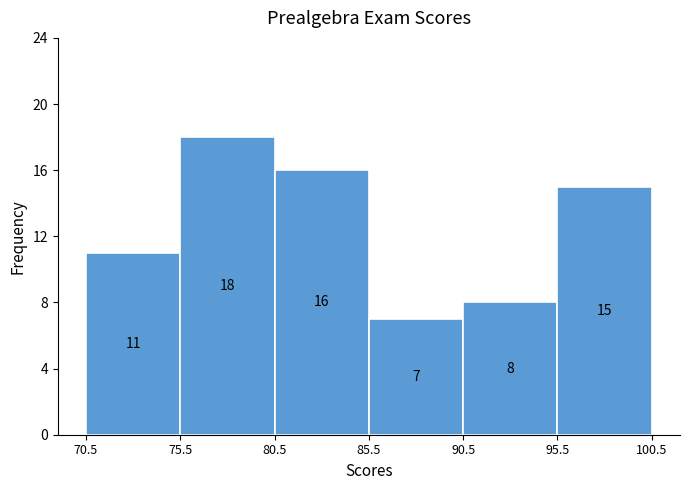

Reading left to right, list every bar in this chart as the range it spans on the x-axis followed by its height.

70.5 to 75.5: 11
75.5 to 80.5: 18
80.5 to 85.5: 16
85.5 to 90.5: 7
90.5 to 95.5: 8
95.5 to 100.5: 15